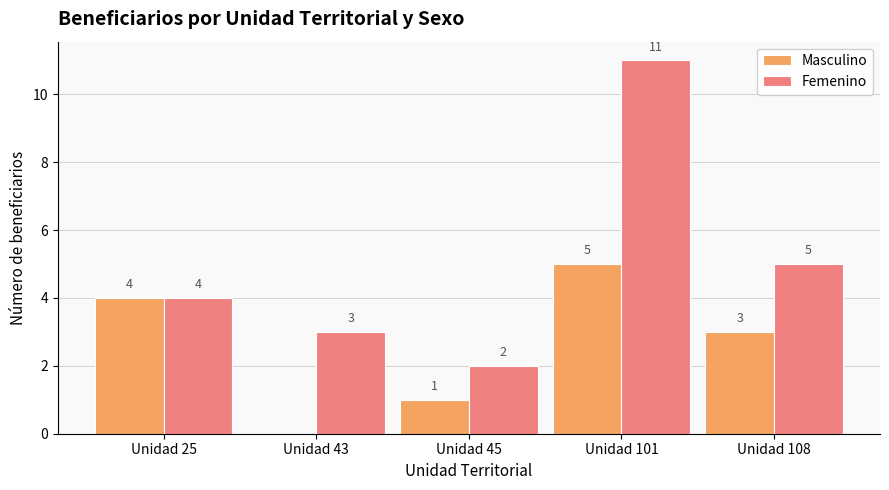

How many groups of bars are there?

5